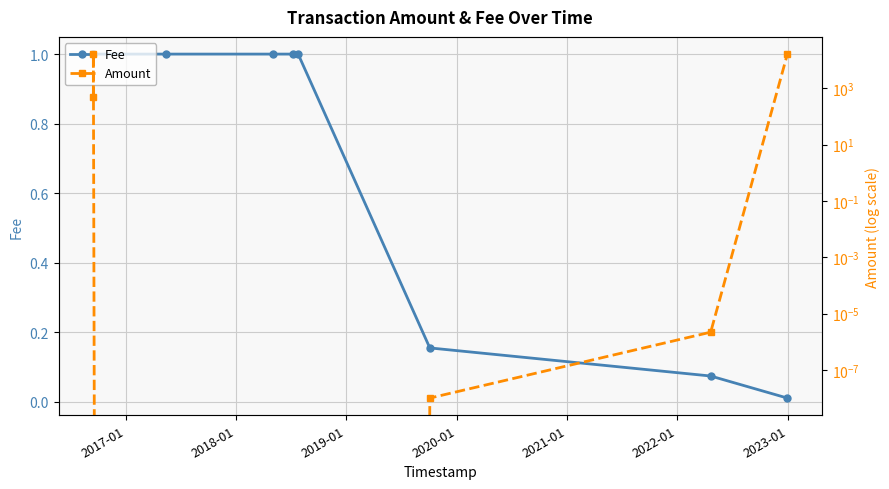

Between 2018-01 and 2019-01, which series saw the biggest shift?

Fee